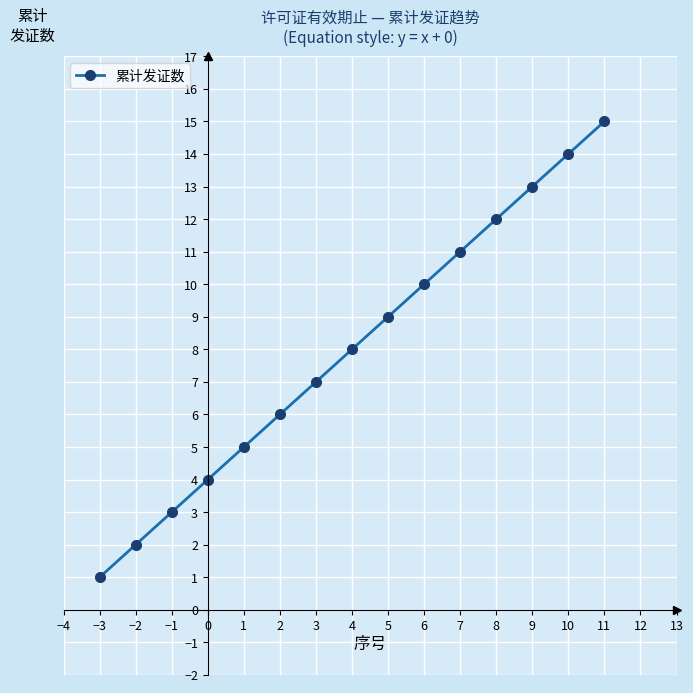

Rank the categories by value from lowest to highest.

−3, −2, −1, 0, 1, 2, 3, 4, 5, 6, 7, 8, 9, 10, 11